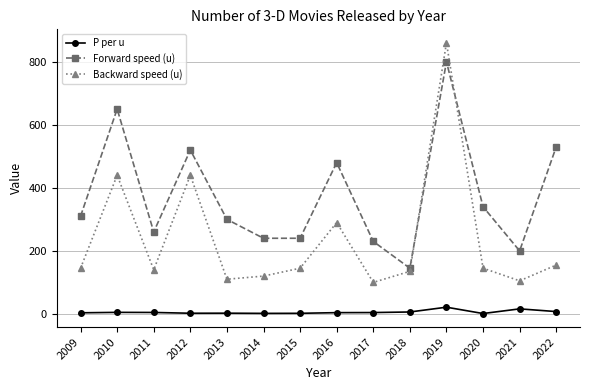

Where is the first local minimum for Backward speed (u)?

2011